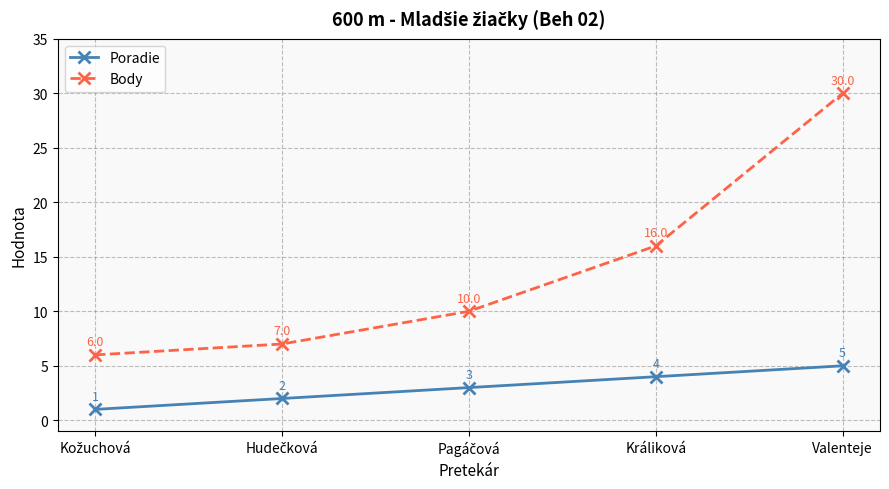

Where is Body nearest to the value 18?

Králiková